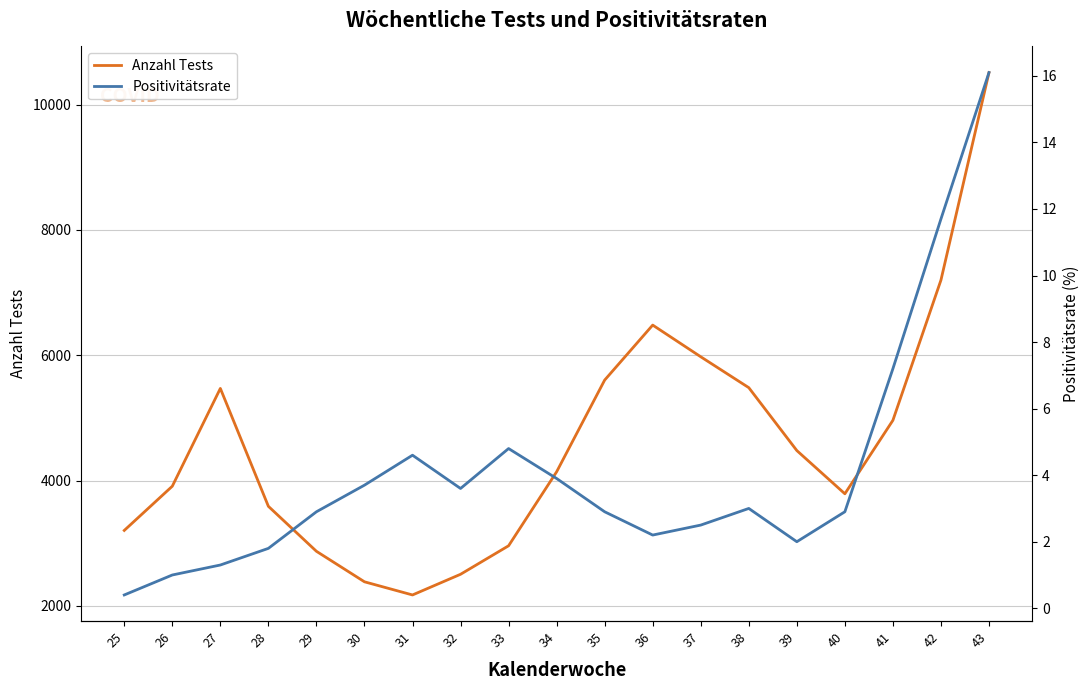

True or false: Anzahl Tests has a value of 5482.0 at 38.

True